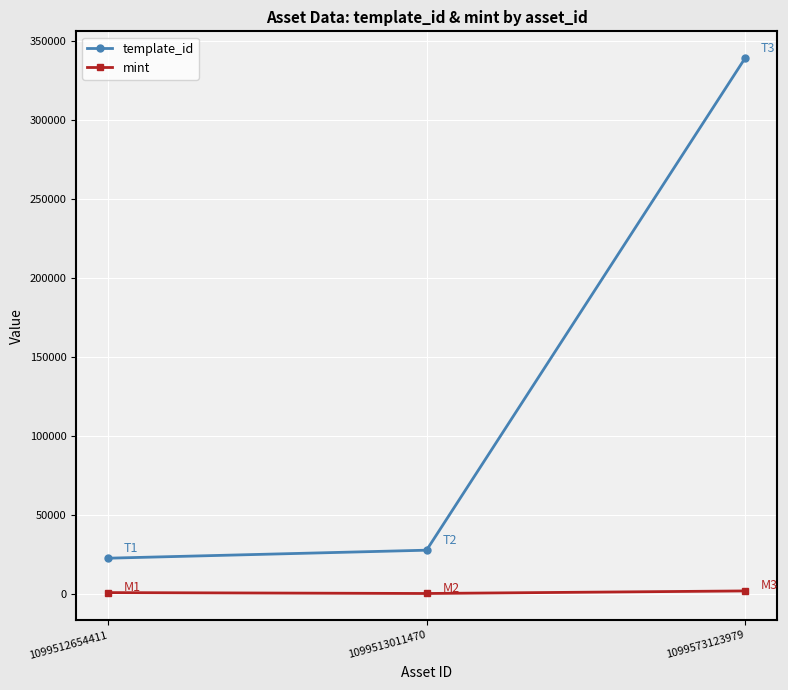

What is the sum of the template_id values at 1099513011470 and 1099512654411?

50862